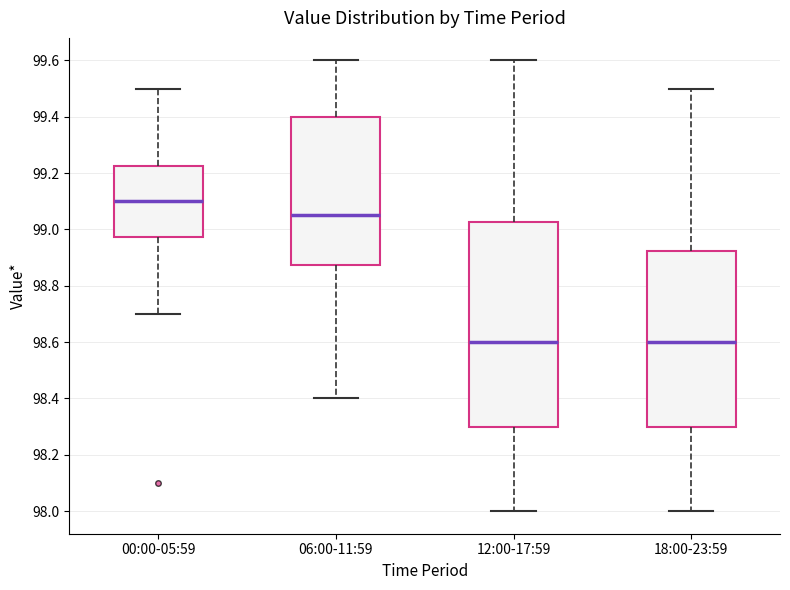

Reading left to right, read every box against the y-axis: the position of its median line, the range the box covers, and the ends of its whiskers. The values are not printed on the chart, so give them approximately, as read against the axis.

00:00-05:59: median 99.10, box 98.98 to 99.22, whiskers 98.70 to 99.50
06:00-11:59: median 99.06, box 98.88 to 99.40, whiskers 98.40 to 99.60
12:00-17:59: median 98.60, box 98.30 to 99.02, whiskers 98.00 to 99.60
18:00-23:59: median 98.60, box 98.30 to 98.92, whiskers 98.00 to 99.50